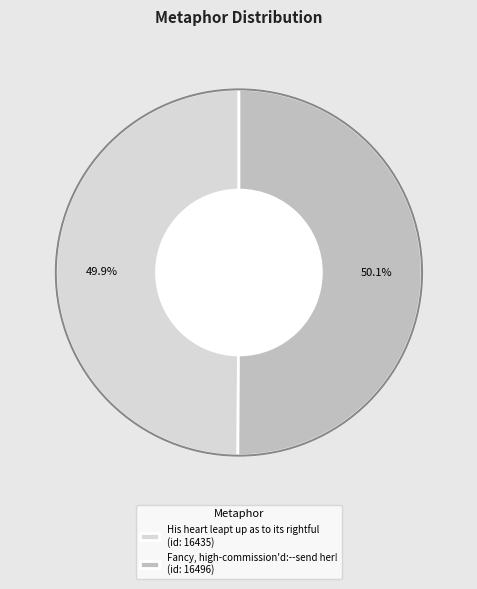

Is there a majority slice in this chart?

Yes